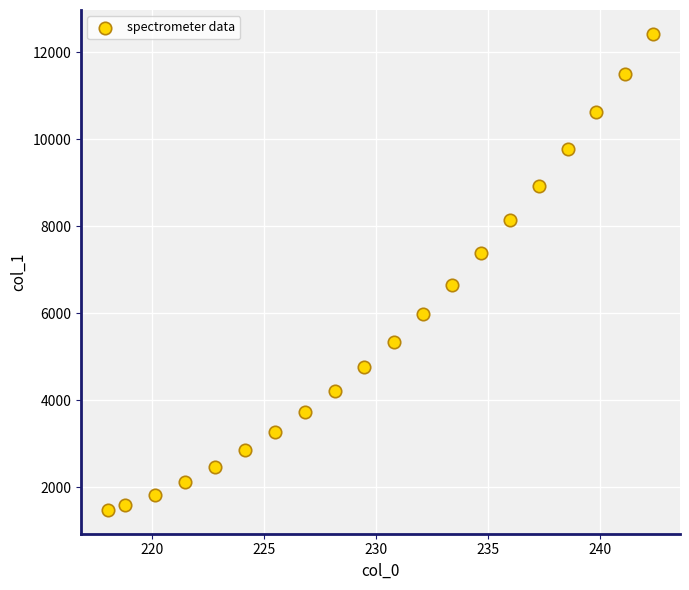

What Y value in the scatter plot is closest to 6955?

6662.4